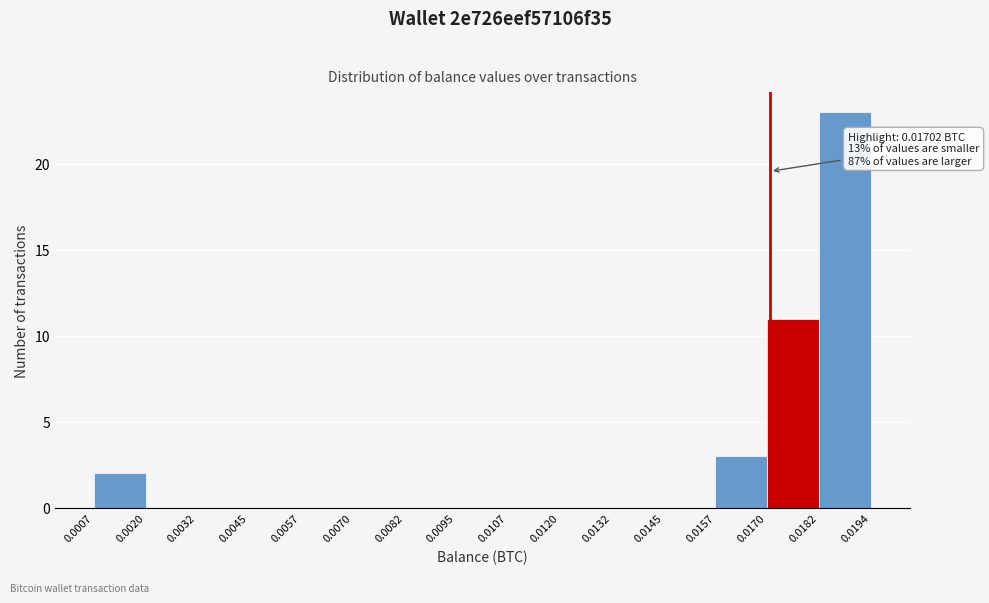

Which range on the x-axis has the tallest bar?

0.0182 to 0.0194